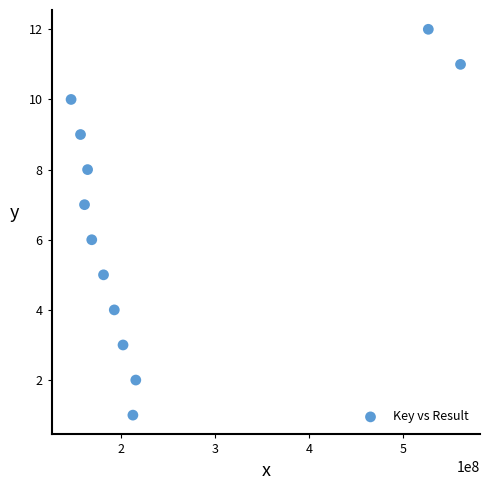

What is the range of X values (max minus min)?

413538958